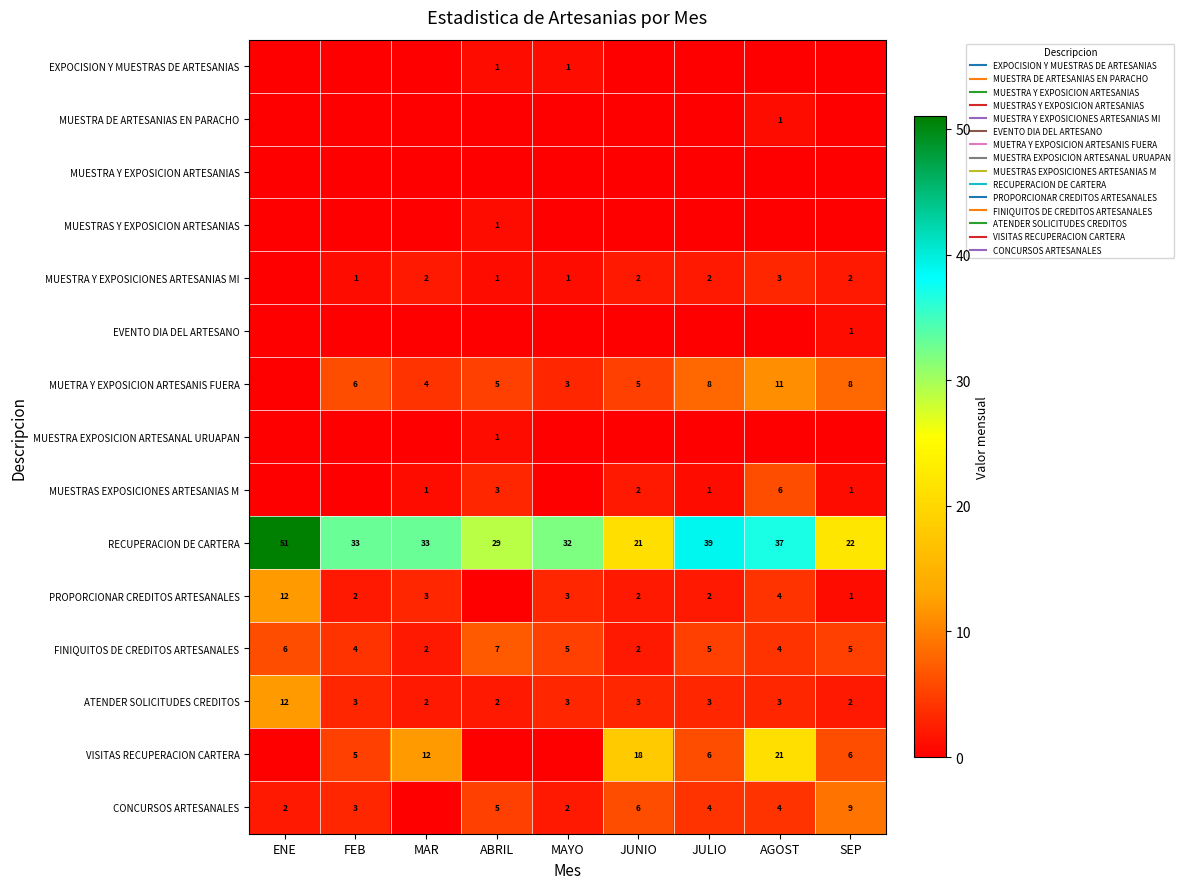

The value of PROPORCIONAR CREDITOS ARTESANALES at SEP is 0. True or false?

False